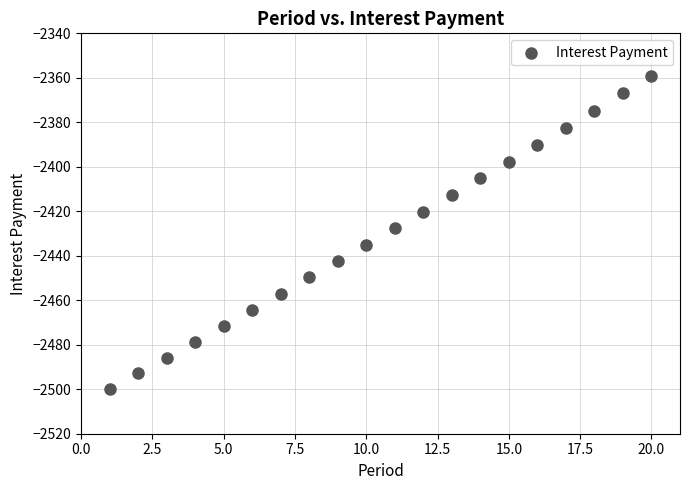

What is the range of X values (max minus min)?

19.0